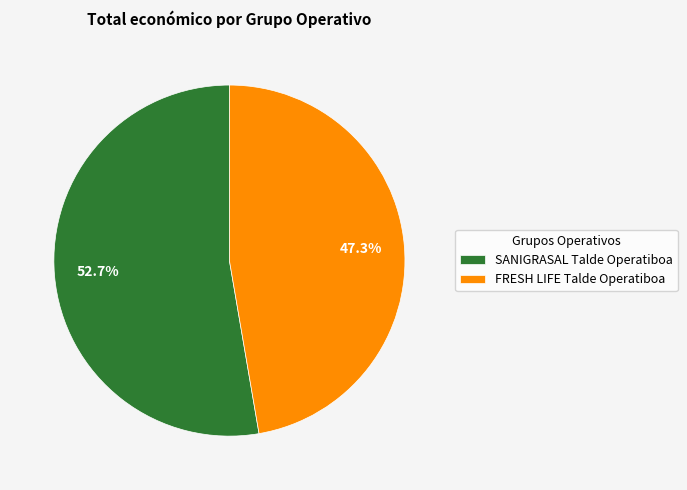

True or false: FRESH LIFE Talde Operatiboa accounts for 34% of the total.

False